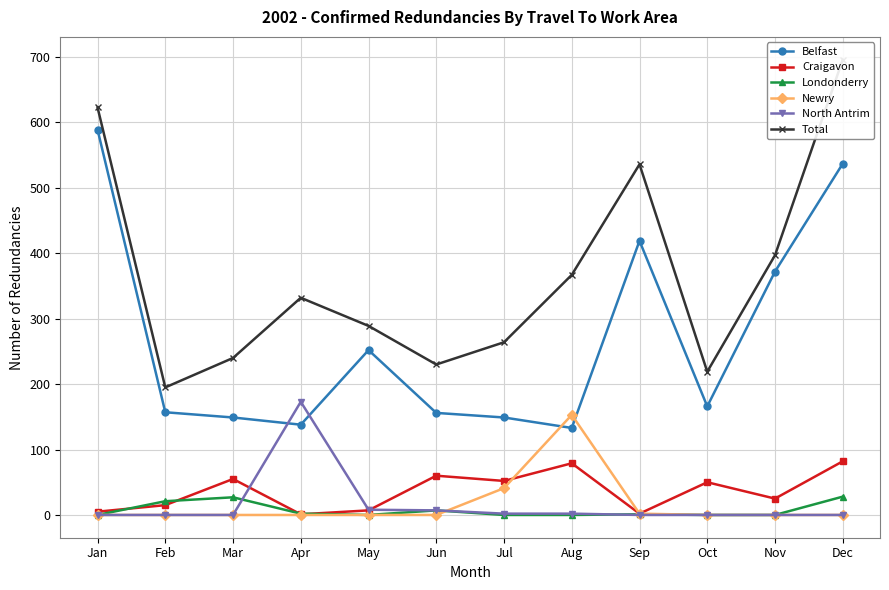

Reading right to left, list all the values displayed in this chart.

Belfast: Dec=537	Nov=372	Oct=166	Sep=419	Aug=133	Jul=149	Jun=156	May=252	Apr=138	Mar=149	Feb=157	Jan=589
Craigavon: Dec=82	Nov=25	Oct=50	Sep=2	Aug=79	Jul=52	Jun=60	May=7	Apr=1	Mar=55	Feb=15	Jan=5
Londonderry: Dec=28	Nov=0	Oct=0	Sep=1	Aug=0	Jul=0	Jun=7	May=0	Apr=2	Mar=27	Feb=21	Jan=0
Newry: Dec=0	Nov=0	Oct=0	Sep=2	Aug=153	Jul=41	Jun=0	May=0	Apr=0	Mar=0	Feb=0	Jan=0
North Antrim: Dec=0	Nov=0	Oct=0	Sep=0	Aug=2	Jul=2	Jun=7	May=8	Apr=173	Mar=0	Feb=0	Jan=0
Total: Dec=696	Nov=397	Oct=219	Sep=536	Aug=367	Jul=264	Jun=230	May=289	Apr=332	Mar=240	Feb=195	Jan=623